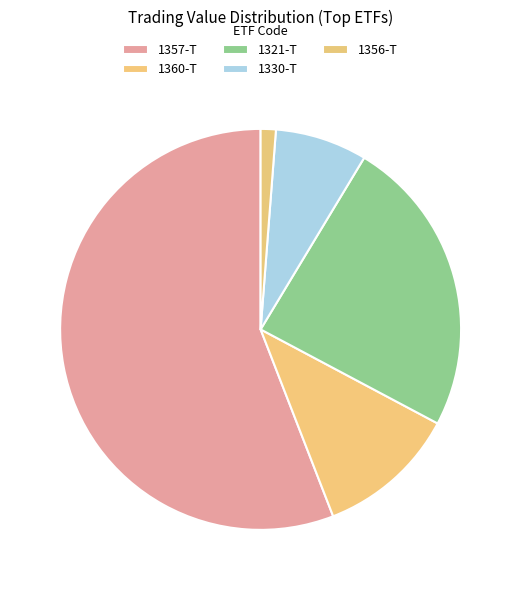

To the nearest percent, what portion does 1357-T represent?

56%